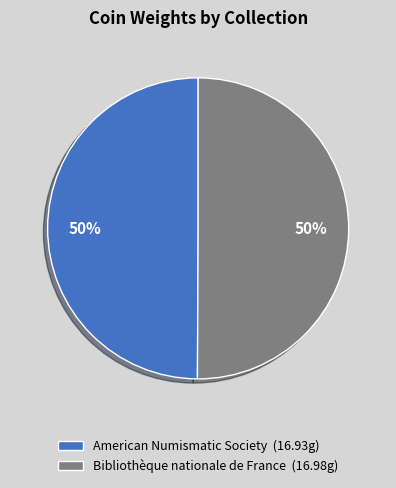

Approximately how many times larger is the value at American Numismatic Society (16.93g) compared to Bibliothèque nationale de France (16.98g)?

1.0